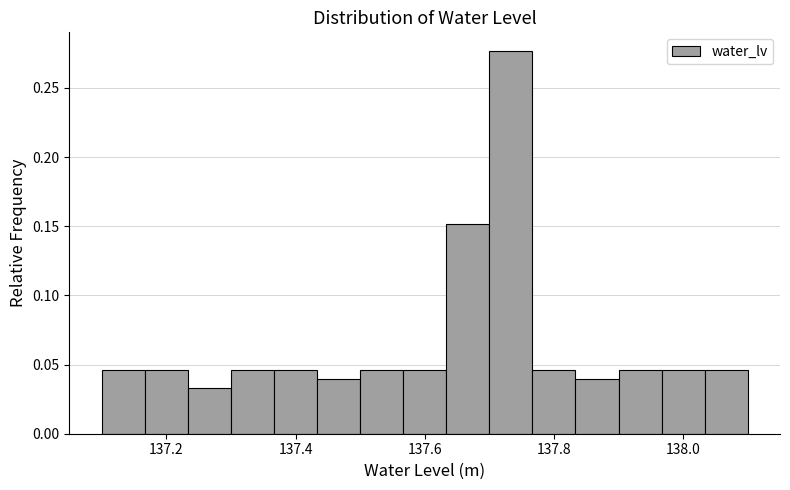

Around what value on the x-axis is the tallest bar? Give the approximate position of its centre, as read against the axis.

137.74